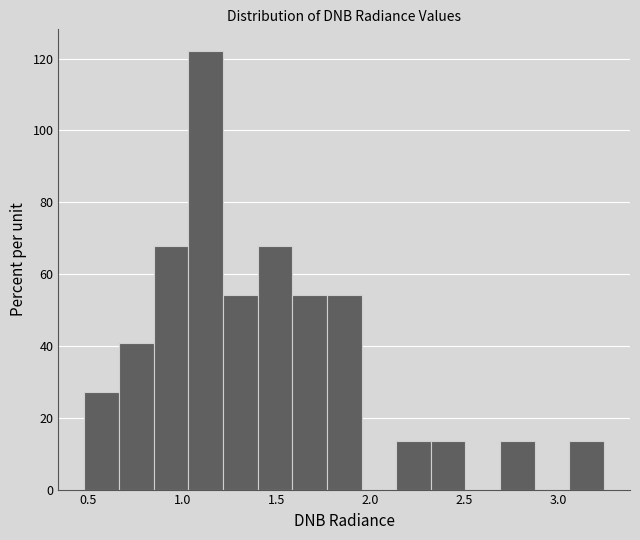

Read against the x-axis, roughly where is the centre of the tallest bar?

1.10